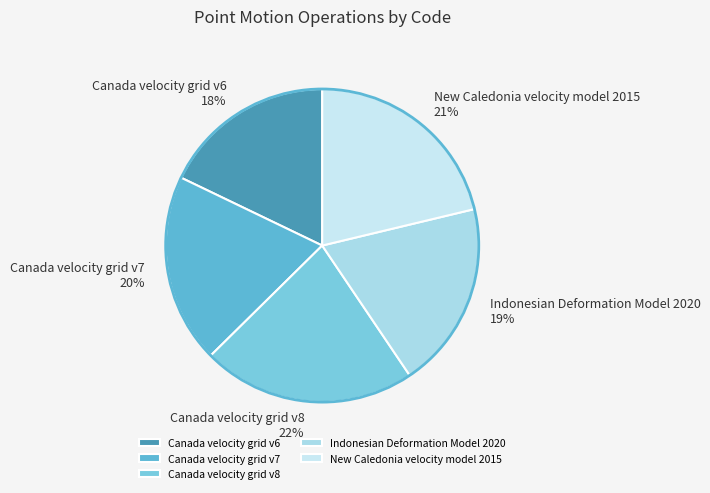

How many slices are in this pie chart?

5